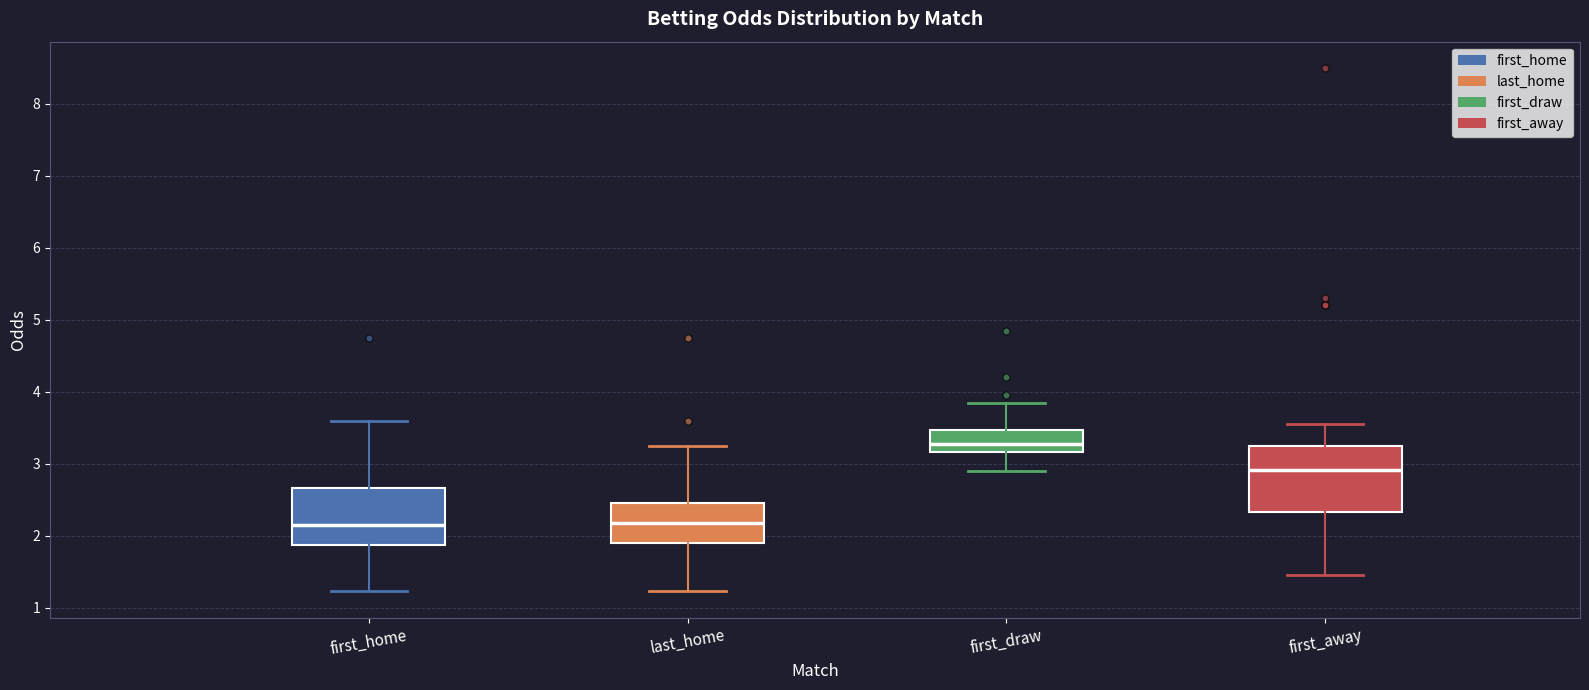

Comparing the boxes themselves (not the whiskers), which one is the tallest?

first_away